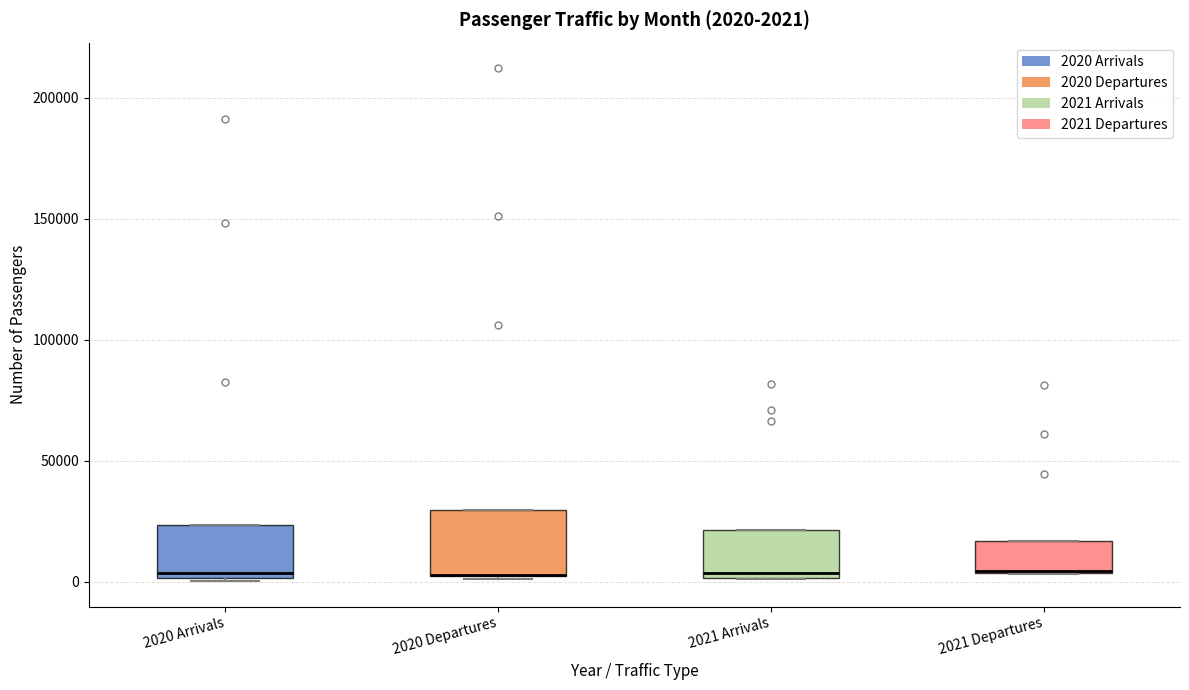

Comparing the boxes themselves (not the whiskers), which one is the tallest?

2020 Departures